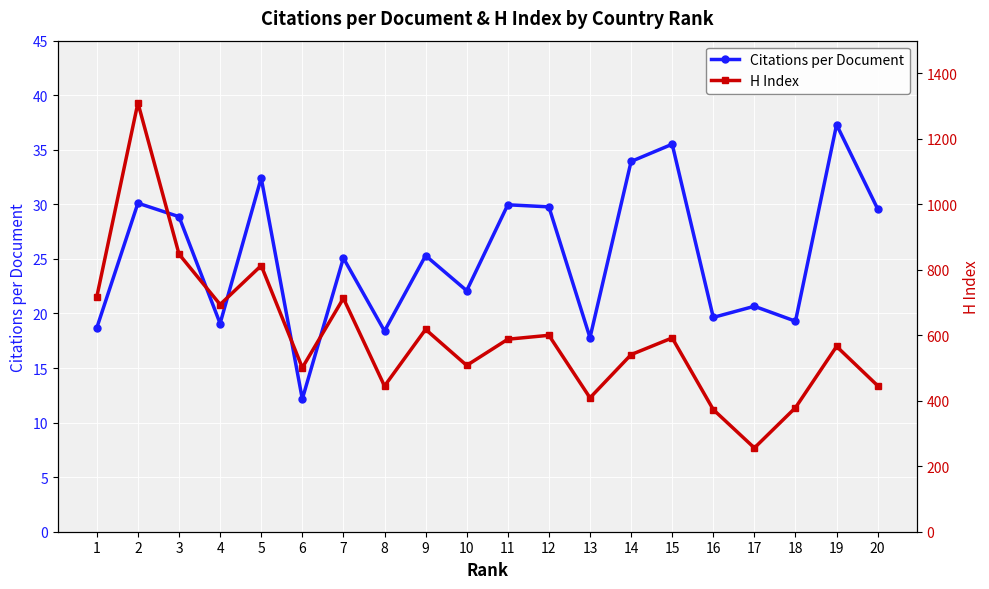

What are all the series names shown in the legend?

Citations per Document, H Index